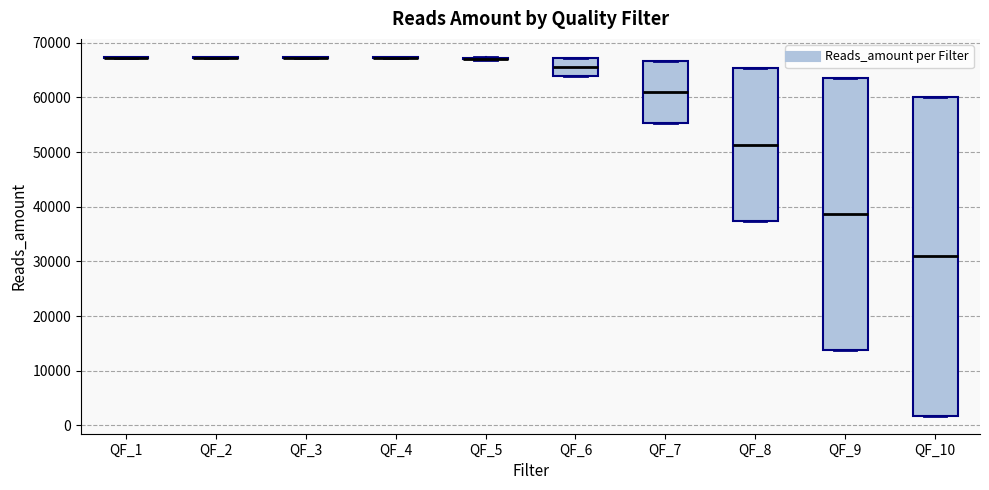

Reading left to right, read every box against the y-axis: the position of its median line, the range the box covers, and the ends of its whiskers. The values are not printed on the chart, so give them approximately, as read against the axis.

QF_1: box collapsed to a line at 67000, whiskers 67000 to 67000
QF_2: box collapsed to a line at 67000, whiskers 67000 to 67000
QF_3: box collapsed to a line at 67000, whiskers 67000 to 67000
QF_4: box collapsed to a line at 67000, whiskers 67000 to 67000
QF_5: box collapsed to a line at 67000, whiskers 67000 to 67000
QF_6: median 66000, box 64000 to 67000, whiskers 64000 to 67000
QF_7: median 61000, box 55000 to 67000, whiskers 55000 to 67000
QF_8: median 51000, box 37000 to 65000, whiskers 37000 to 65000
QF_9: median 39000, box 14000 to 64000, whiskers 14000 to 64000
QF_10: median 31000, box 2000 to 60000, whiskers 2000 to 60000